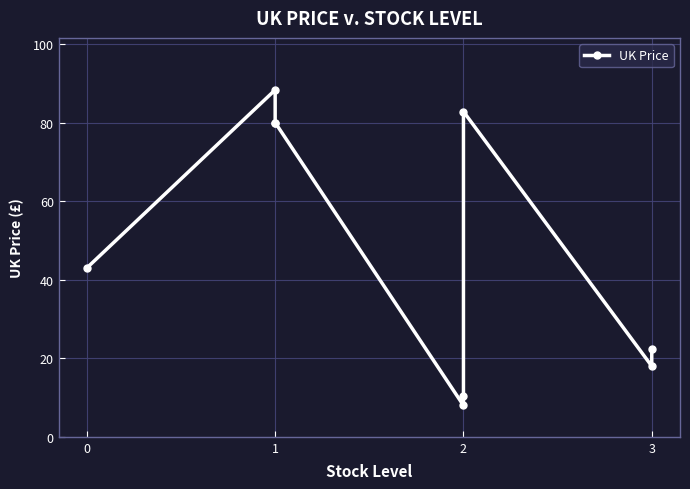

True or false: the data has more than 0 interior local peaks.

True